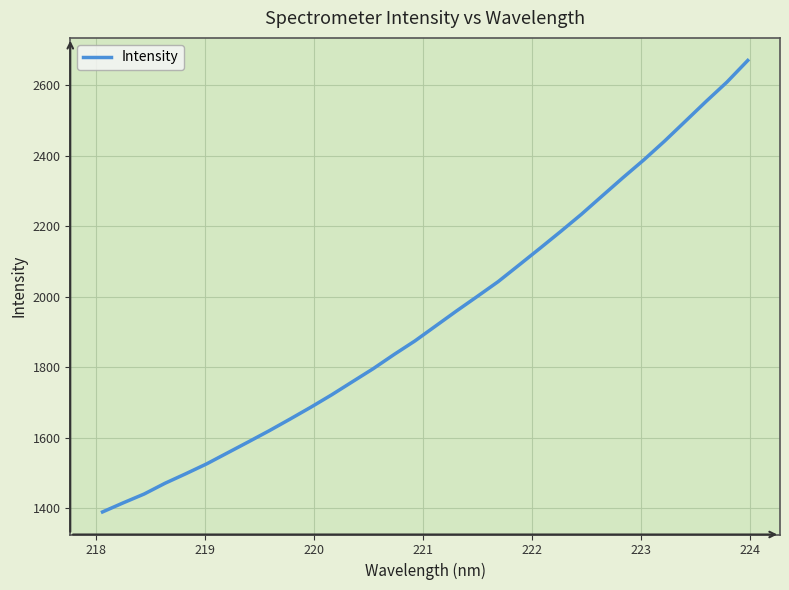

What is the maximum value shown in the chart?

2670.6